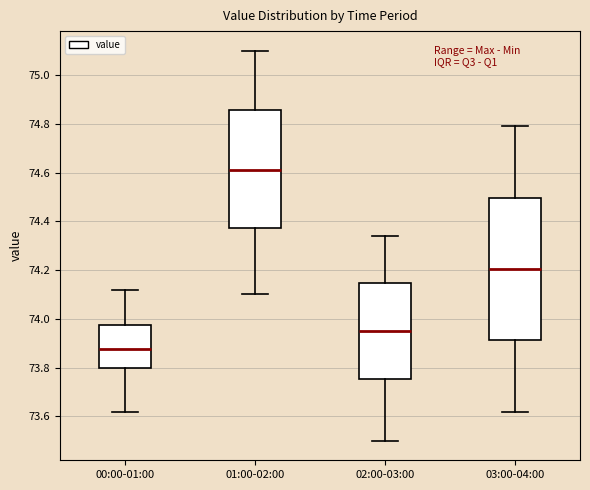

Reading left to right, read every box against the y-axis: the position of its median line, the range the box covers, and the ends of its whiskers. The values are not printed on the chart, so give them approximately, as read against the axis.

00:00-01:00: median 73.88, box 73.80 to 73.98, whiskers 73.62 to 74.12
01:00-02:00: median 74.62, box 74.38 to 74.86, whiskers 74.10 to 75.10
02:00-03:00: median 73.96, box 73.76 to 74.14, whiskers 73.50 to 74.34
03:00-04:00: median 74.20, box 73.92 to 74.50, whiskers 73.62 to 74.80